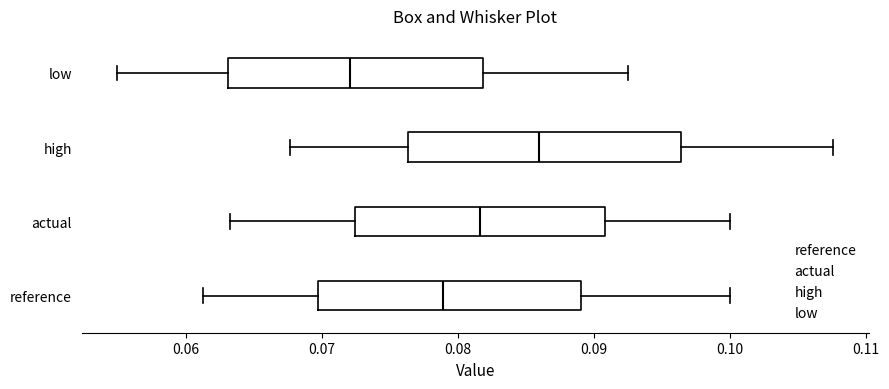

Where does the left whisker of the box for actual end on the x-axis? The values are not printed on the chart, so give them approximately, as read against the axis.

0.063